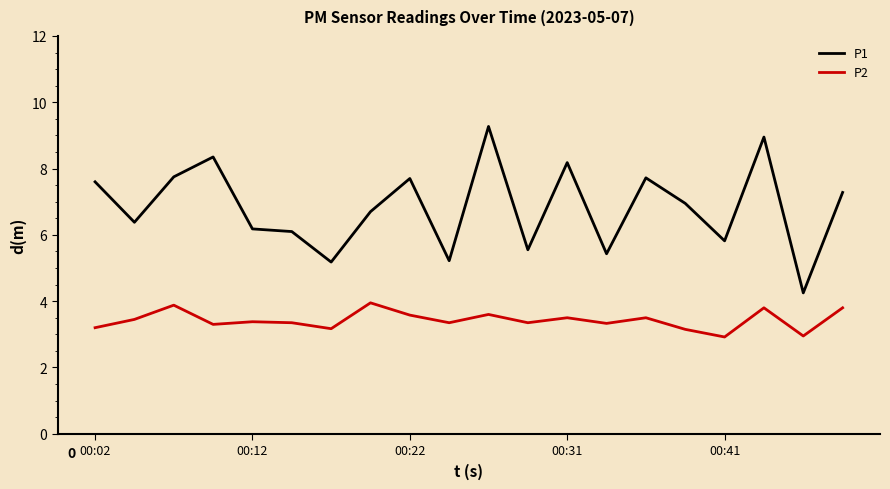

What is the maximum value for P2?

4.0